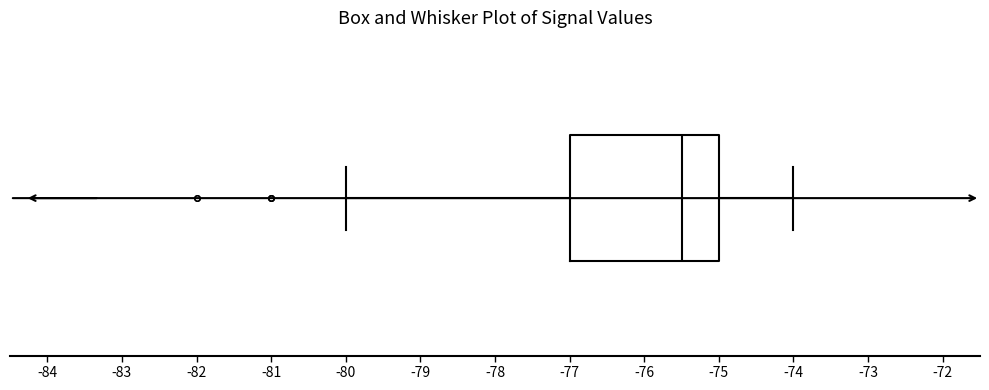

Where is the right edge of the box on the x-axis? The values are not printed on the chart, so give them approximately, as read against the axis.

-75.0